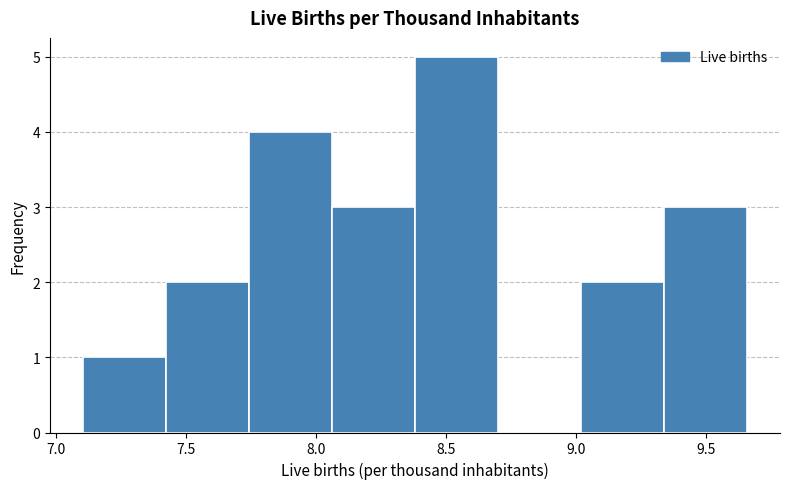

Reading left to right, transcribe this chart: for each bar, give the range it covers on the x-axis and its height. Neither the bar edges nor the heights are printed on the chart, so give them approximately, as read against the axes.

7.10 to 7.40: 1
7.40 to 7.75: 2
7.75 to 8.05: 4
8.05 to 8.40: 3
8.40 to 8.70: 5
8.70 to 9.00: 0
9.00 to 9.35: 2
9.35 to 9.65: 3